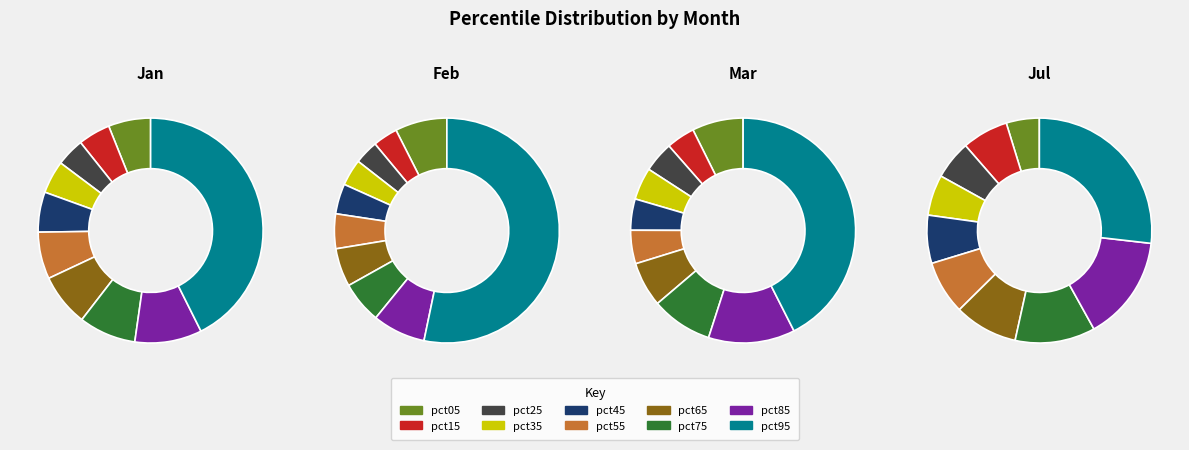

Does pct55 account for over 50% of the chart?

No